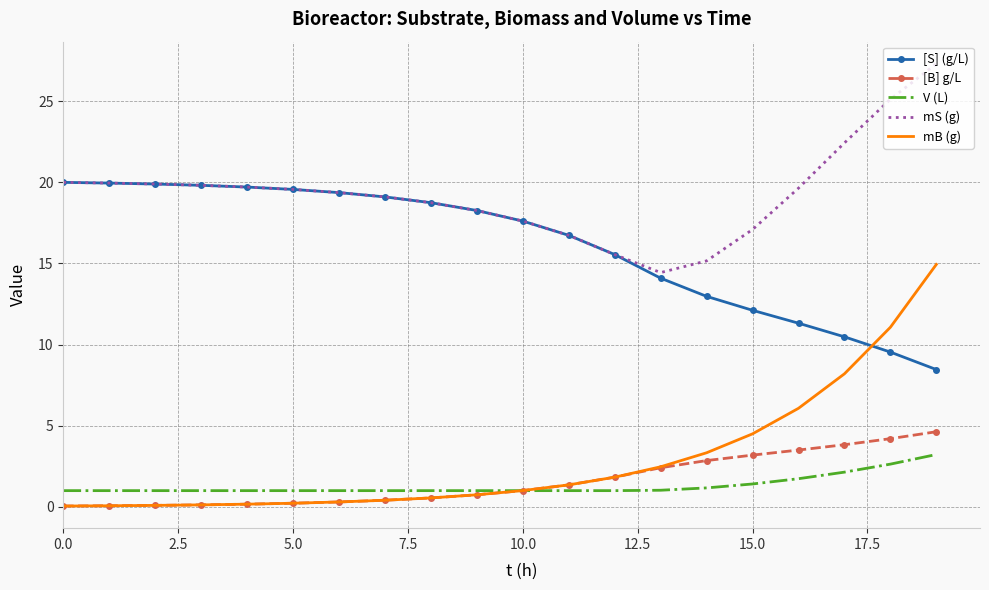

List the series in order of their peak value, lowest first.

V (L), [B] g/L, mB (g), [S] (g/L), mS (g)